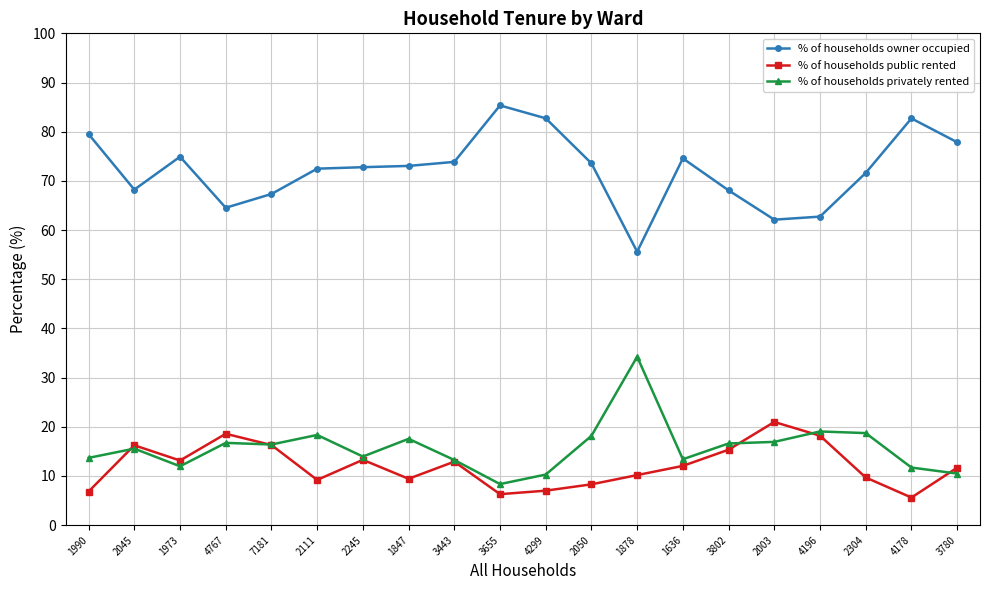

At which category does % of households public rented reach its first local peak?

2045